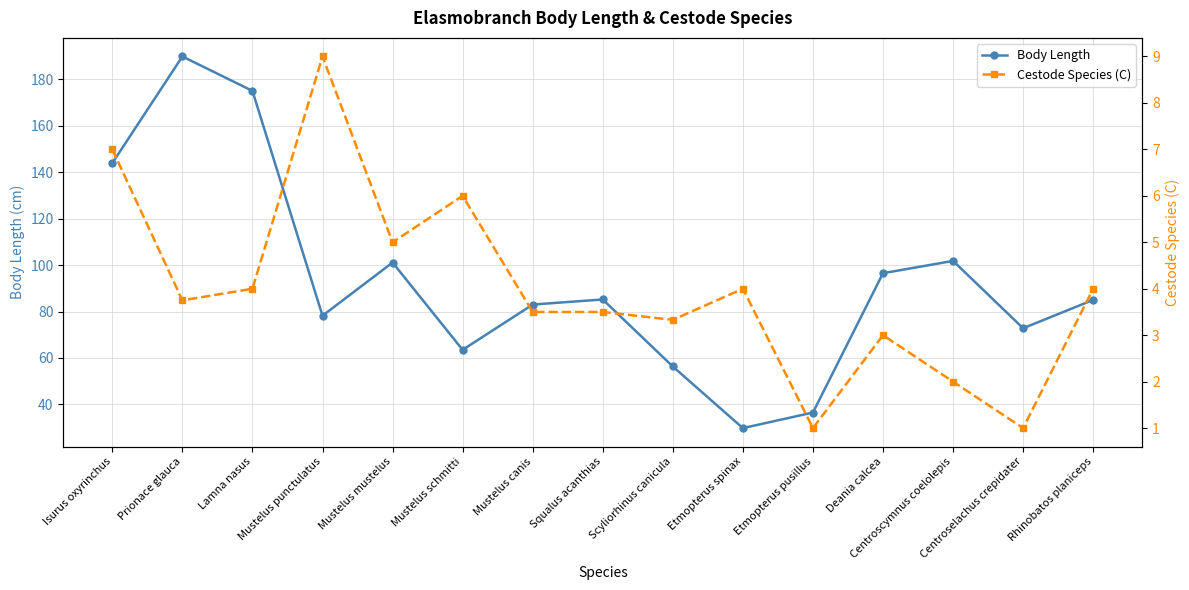

How many interior local valleys does the Body Length series have?

4